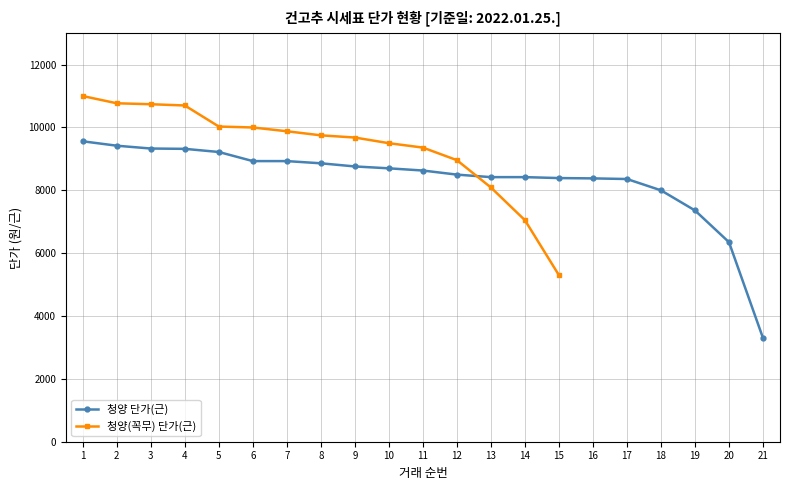

What is the sum of all values?

175140